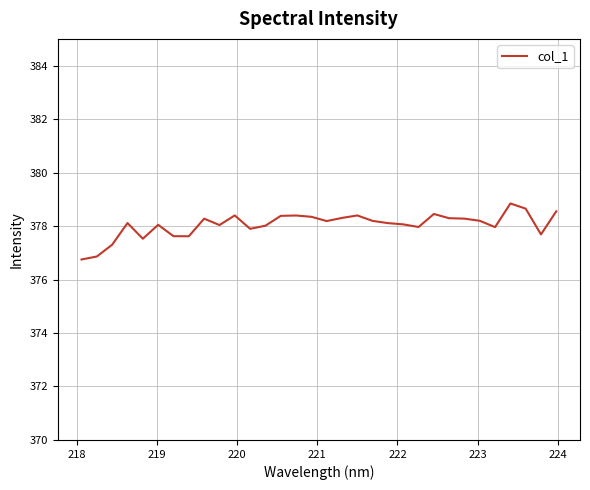

What is the maximum value shown in the chart?

378.8